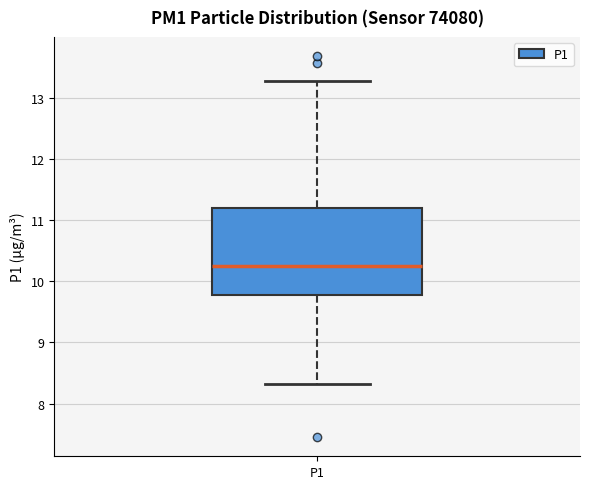

Transcribe this box plot: give where the median line is, the range the box spans, and where the two whiskers end, as read against the y-axis. The values are not printed on the chart, so give them approximately, as read against the axis.

median 10.3, box 9.8 to 11.2, whiskers 8.3 to 13.3